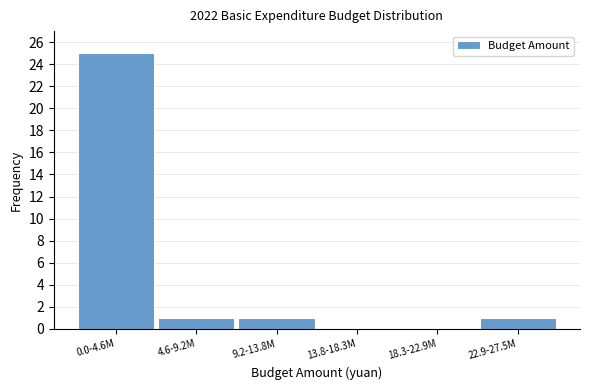

Reading left to right, what are all the values shown in this chart?

0.0-4.6M=25	4.6-9.2M=1	9.2-13.8M=1	13.8-18.3M=0	18.3-22.9M=0	22.9-27.5M=1